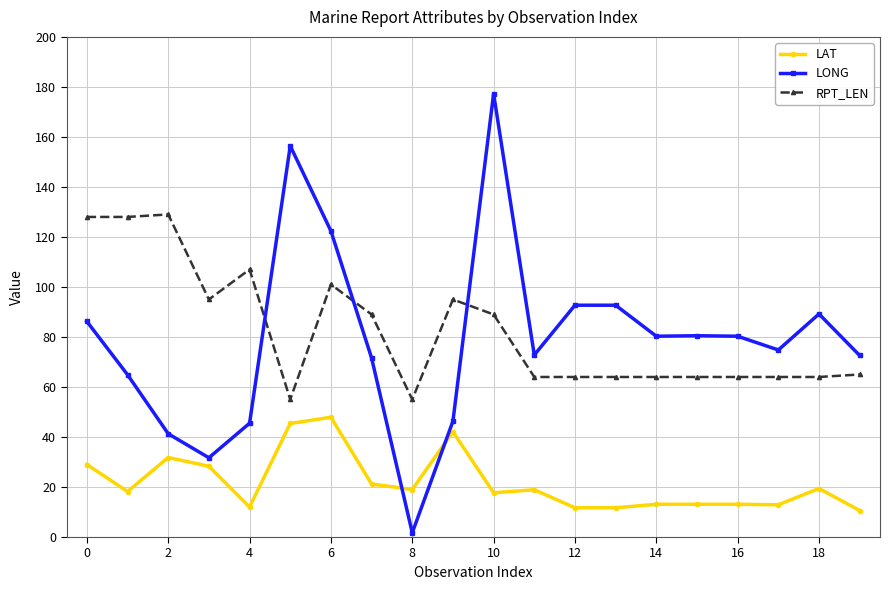

What is the maximum value for RPT_LEN?

129.0